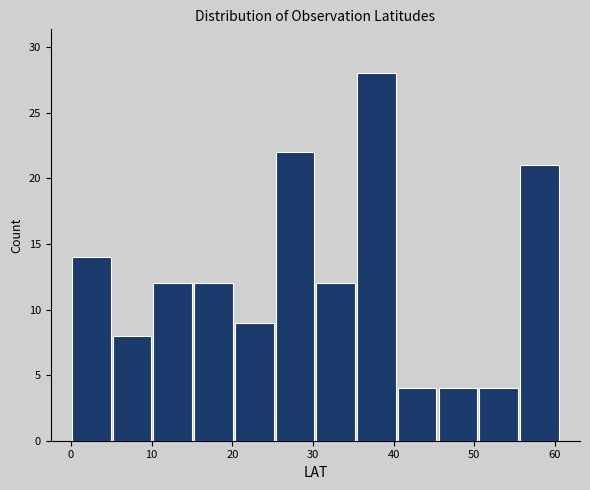

Reading left to right, transcribe this chart: for each bar, give the range it covers on the x-axis and its height. Neither the bar edges nor the heights are printed on the chart, so give them approximately, as read against the axes.

0 to 5: 14
5 to 10: 8
10 to 15: 12
15 to 20: 12
20 to 25: 9
25 to 30: 22
30 to 35: 12
35 to 40: 28
40 to 45: 4
45 to 51: 4
51 to 56: 4
56 to 61: 21